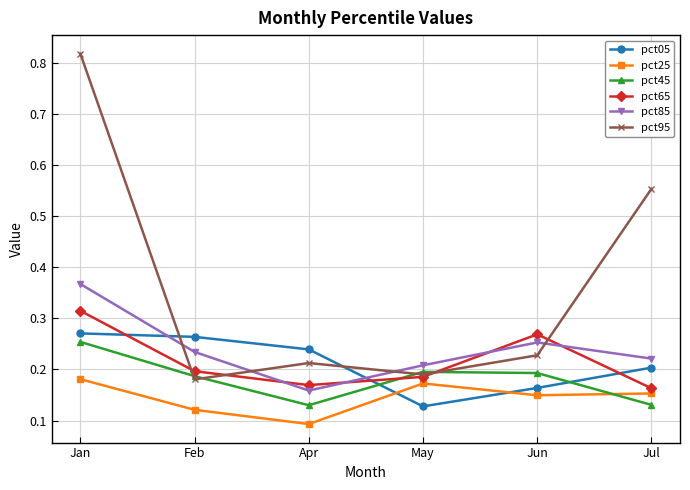

Where is the first local minimum for pct25?

Apr